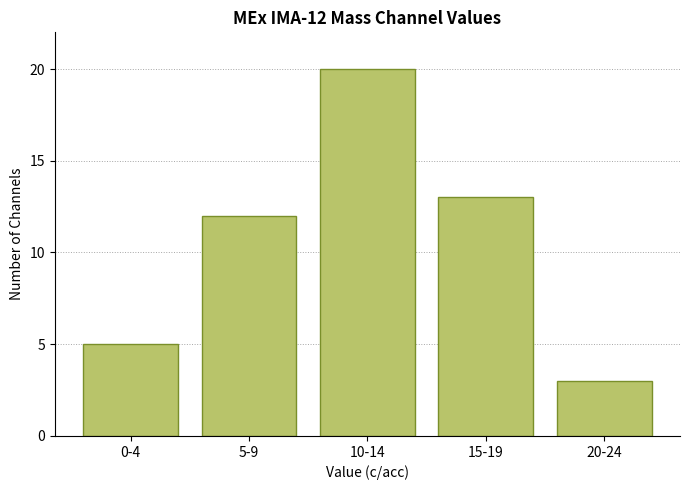

Reading left to right, list all the values displayed in this chart.

5	12	20	13	3